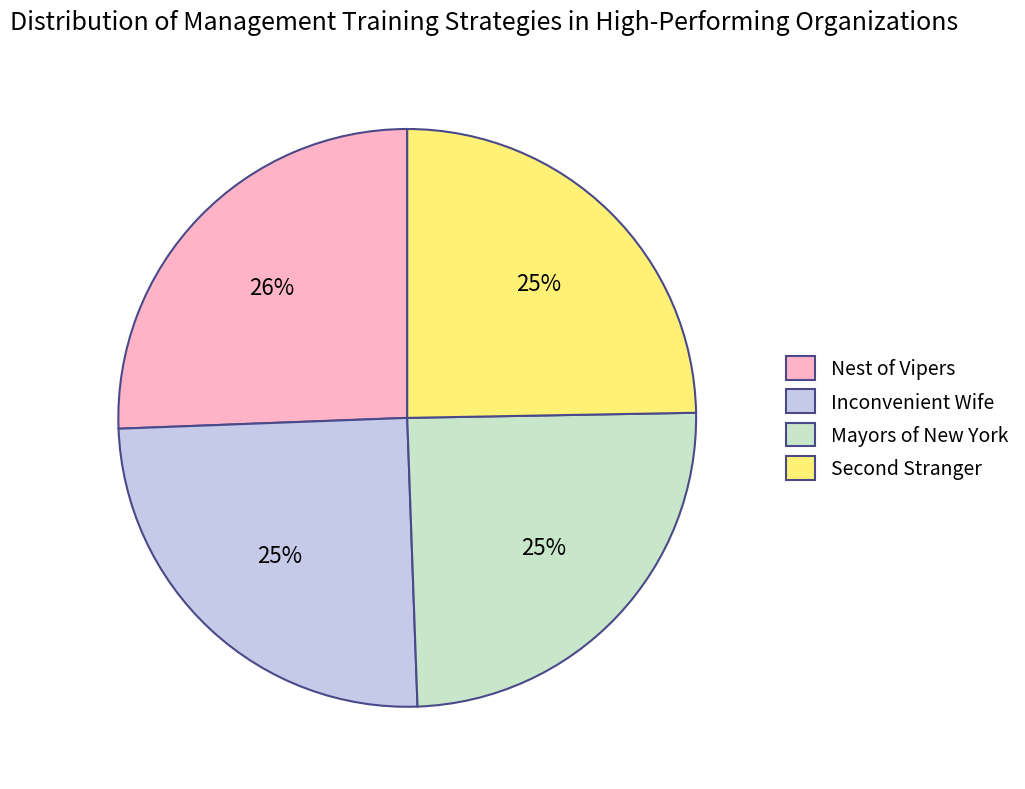

To the nearest percent, what percentage of the pie is Inconvenient Wife?

25%